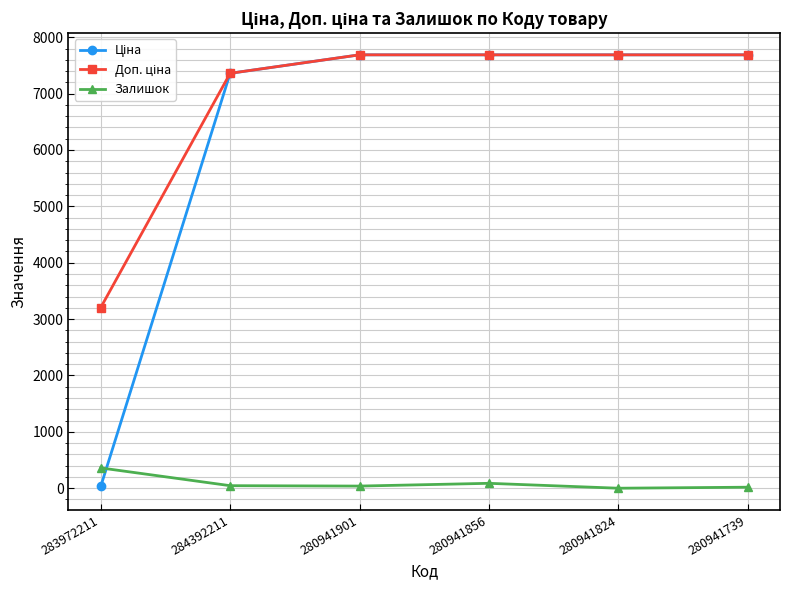

How many data points does each series have?

6